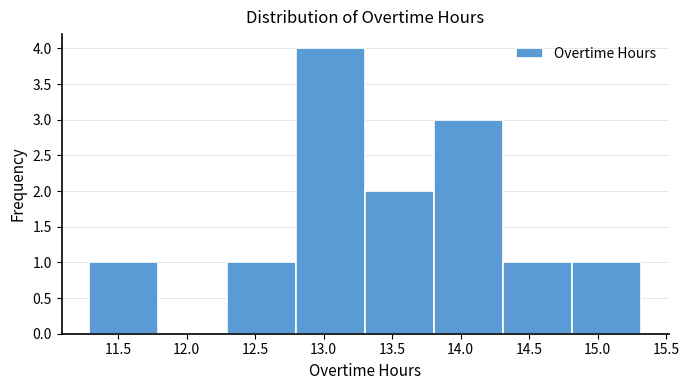

Reading left to right, list every bar in this chart as the range it spans on the x-axis followed by its height. Neither the bar edges nor the heights are printed on the chart, so give them approximately, as read against the axes.

11.3 to 11.8: 1
11.8 to 12.3: 0
12.3 to 12.8: 1
12.8 to 13.3: 4
13.3 to 13.8: 2
13.8 to 14.3: 3
14.3 to 14.8: 1
14.8 to 15.3: 1